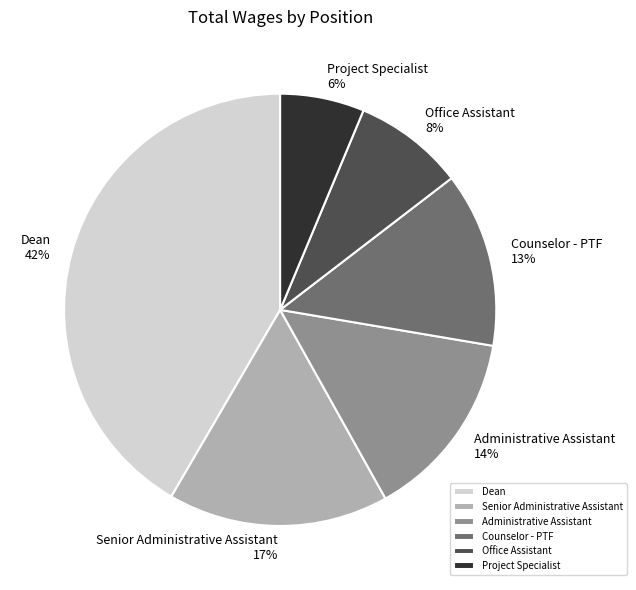

Is the sum of Senior Administrative Assistant and Counselor - PTF greater than half?

No